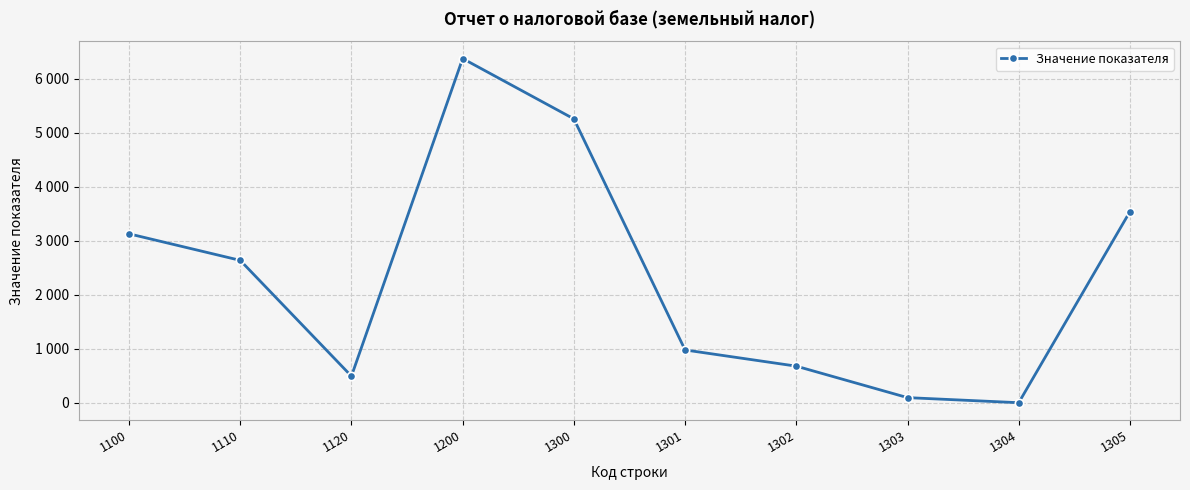

What is the average value?

2318